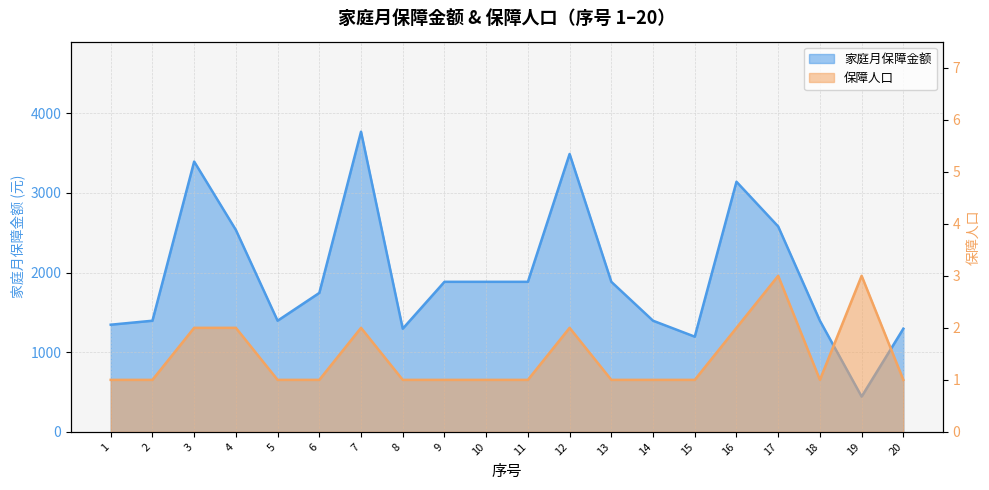

Reading right to left, transcribe all the data shown in this chart.

家庭月保障金额: 20=1295.0	19=443.0	18=1395.0	17=2577.4	16=3138.8	15=1195.0	14=1395.0	13=1883.2	12=3487.5	11=1883.2	10=1883.2	9=1883.2	8=1295.0	7=3766.5	6=1743.8	5=1395.0	4=2533.8	3=3392.2	2=1395.0	1=1345.0
保障人口: 20=1.0	19=3.0	18=1.0	17=3.0	16=2.0	15=1.0	14=1.0	13=1.0	12=2.0	11=1.0	10=1.0	9=1.0	8=1.0	7=2.0	6=1.0	5=1.0	4=2.0	3=2.0	2=1.0	1=1.0